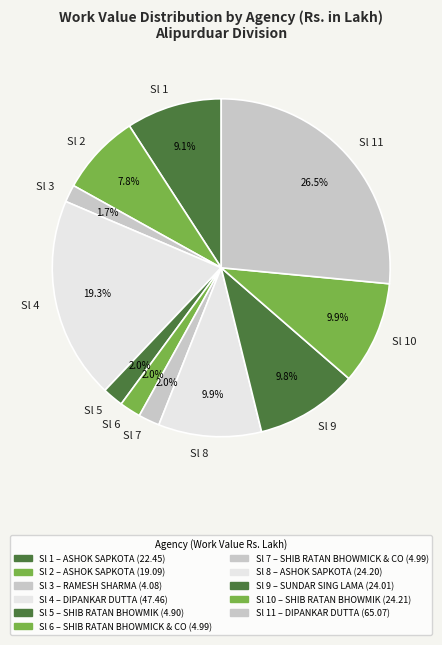

Is the sum of Sl 3 and Sl 2 greater than half?

No